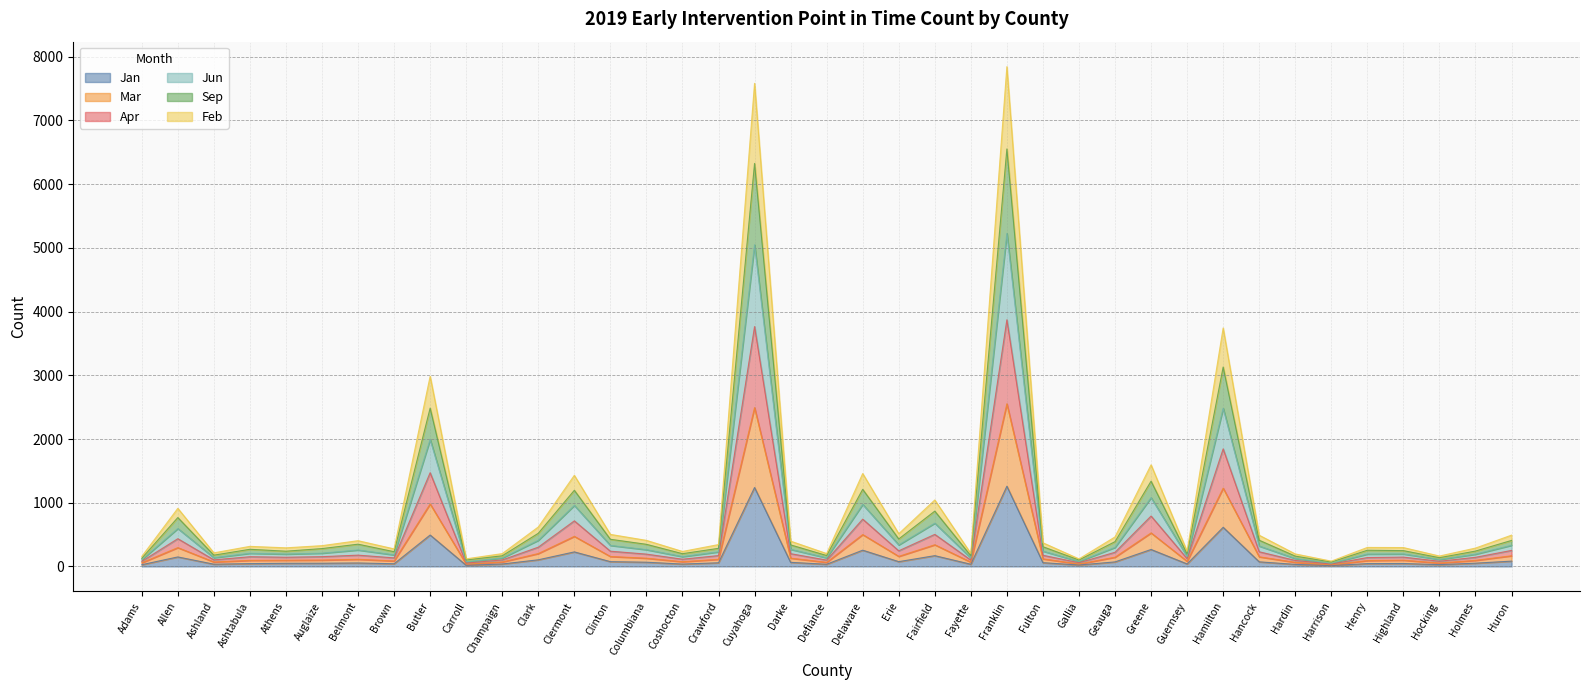

What value does the Apr series have at Ashtabula, to the nearest 50?

200